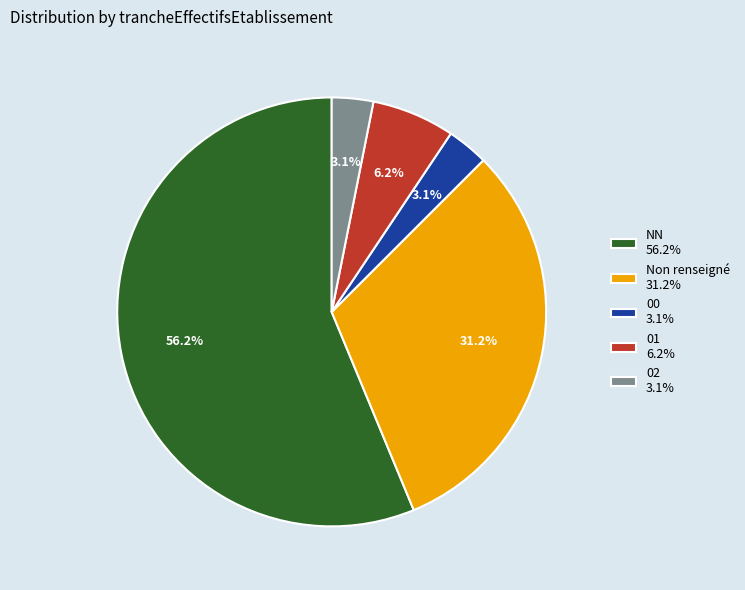

How many segments does this pie chart have?

5